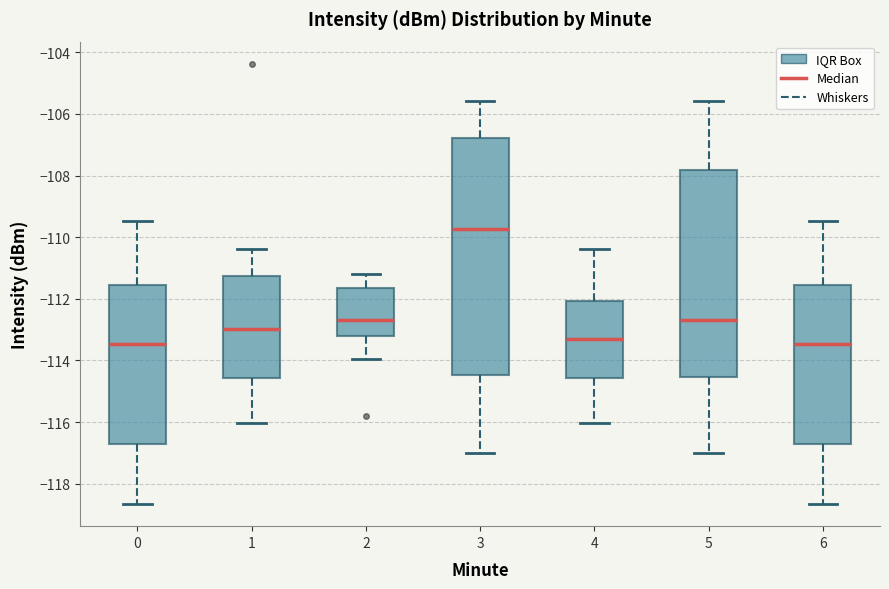

Where does the upper whisker of the box at x = 5 end on the y-axis? The values are not printed on the chart, so give them approximately, as read against the axis.

-105.6